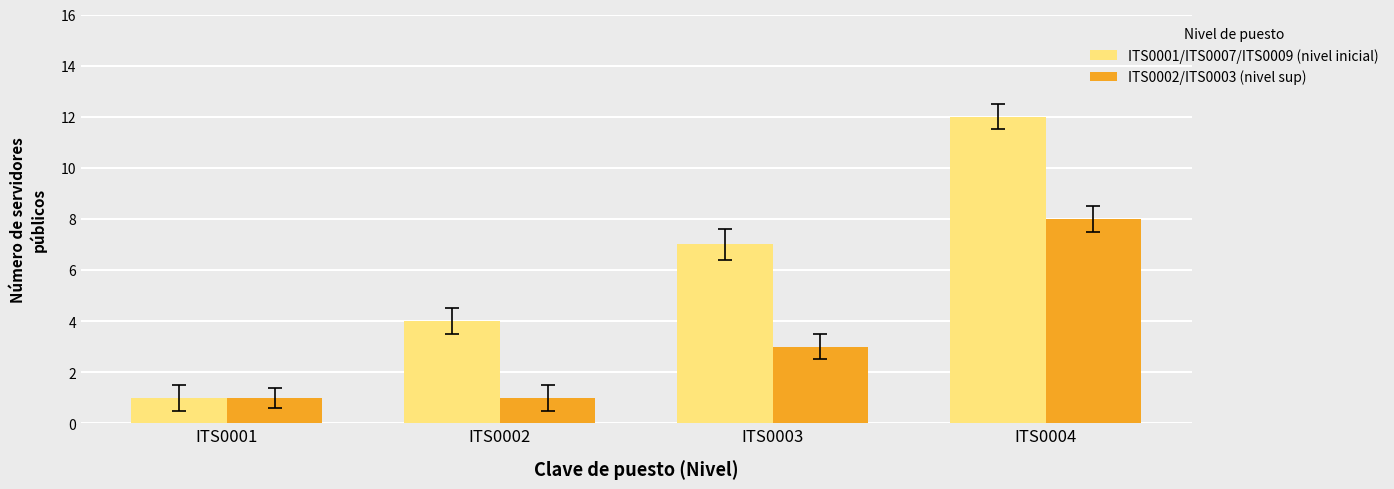

Rank the categories by ITS0001/ITS0007/ITS0009 (nivel inicial) value from highest to lowest.

ITS0004, ITS0003, ITS0002, ITS0001